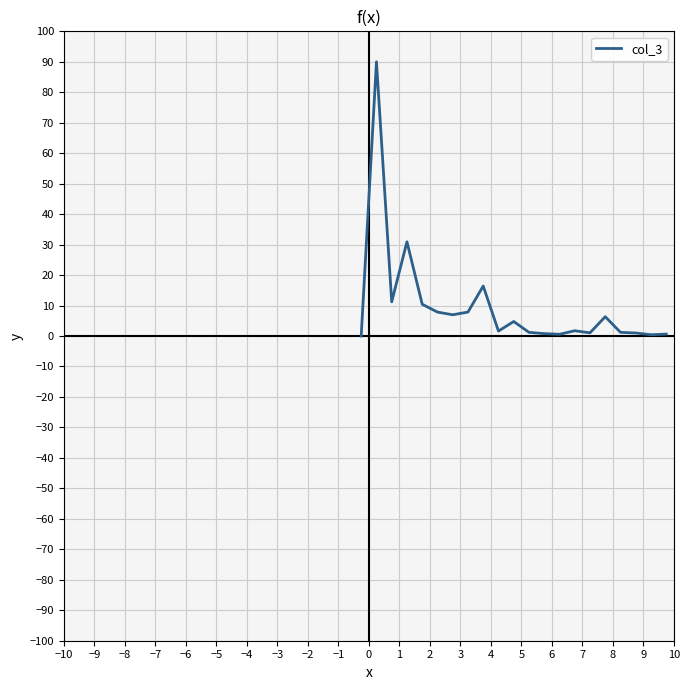

What is the greatest value displayed?

90.0